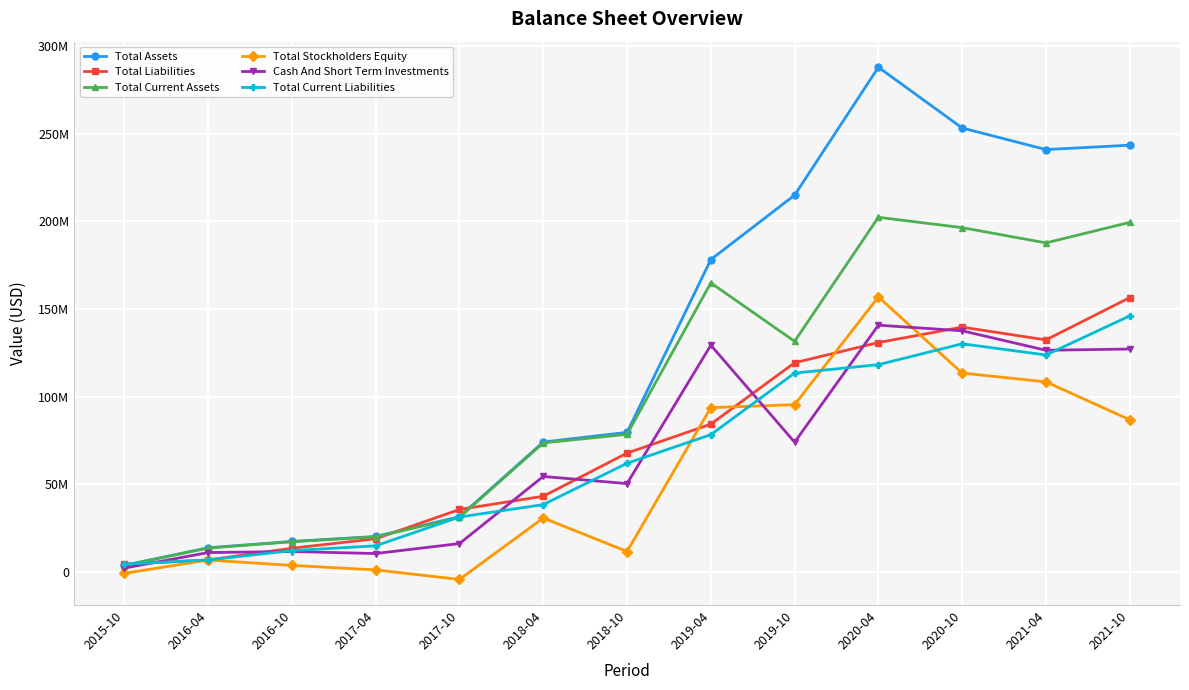

At 2019-10, list the series in order from largest to smallest.

Total Assets, Total Current Assets, Total Liabilities, Total Current Liabilities, Total Stockholders Equity, Cash And Short Term Investments